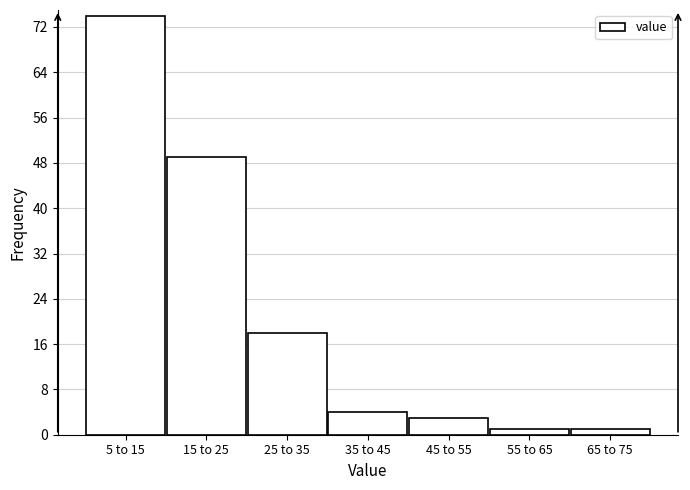

Reading left to right, transcribe all the data shown in this chart.

74	49	18	4	3	1	1